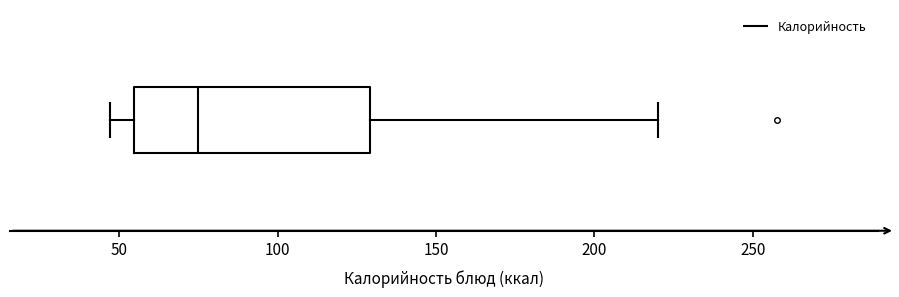

Transcribe this box plot: give where the median line is, the range the box spans, and where the two whiskers end, as read against the x-axis. The values are not printed on the chart, so give them approximately, as read against the axis.

median 75, box 55 to 130, whiskers 45 to 220